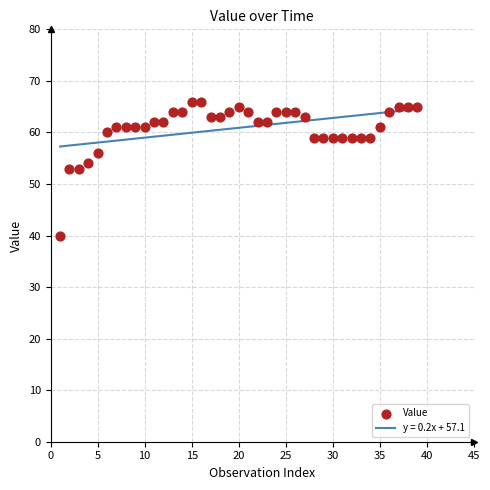

What is the range of Y values (max minus min)?

26